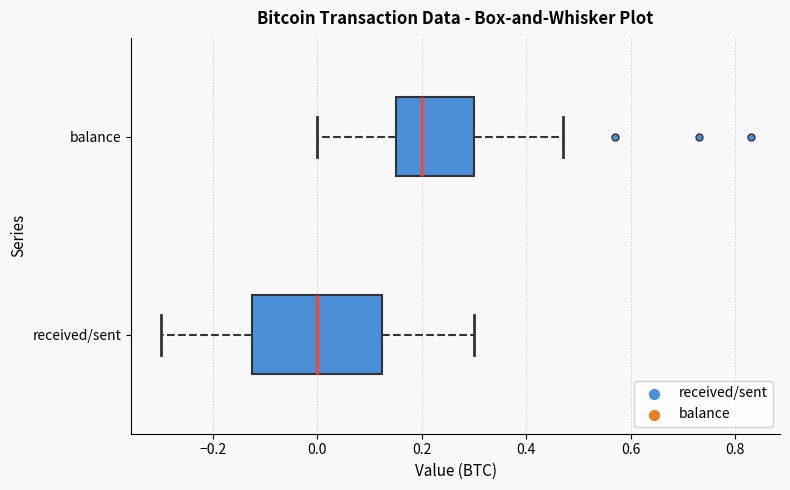

Reading bottom to top, transcribe this box plot: for each box, give where its median line is, the range the box spans, and where its two whiskers end, as read against the x-axis. The values are not printed on the chart, so give them approximately, as read against the axis.

received/sent: median 0.00, box -0.12 to 0.12, whiskers -0.30 to 0.30
balance: median 0.20, box 0.16 to 0.30, whiskers 0.00 to 0.48